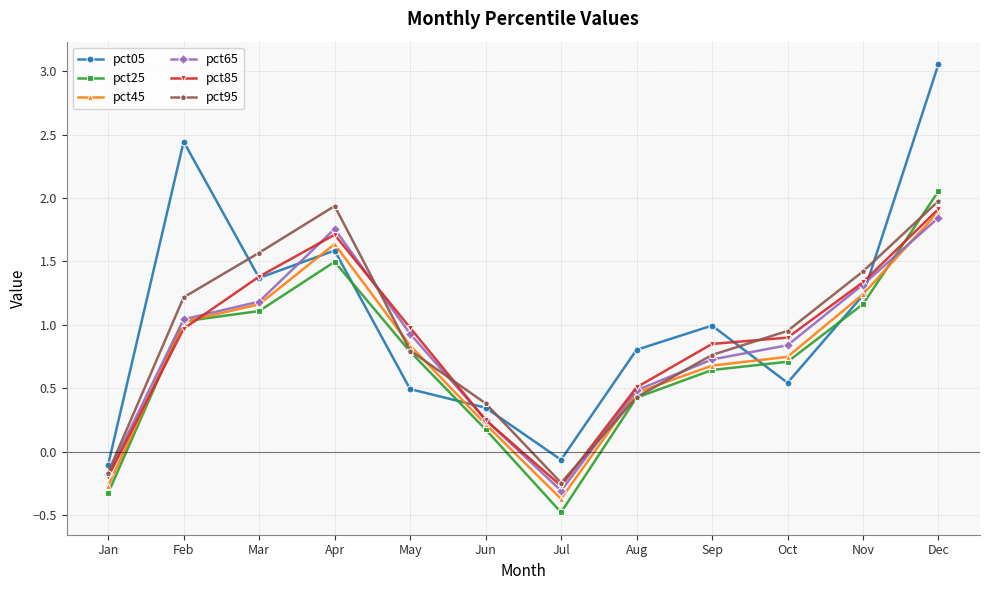

Is it true that pct45 equals 0.2 at May?

False